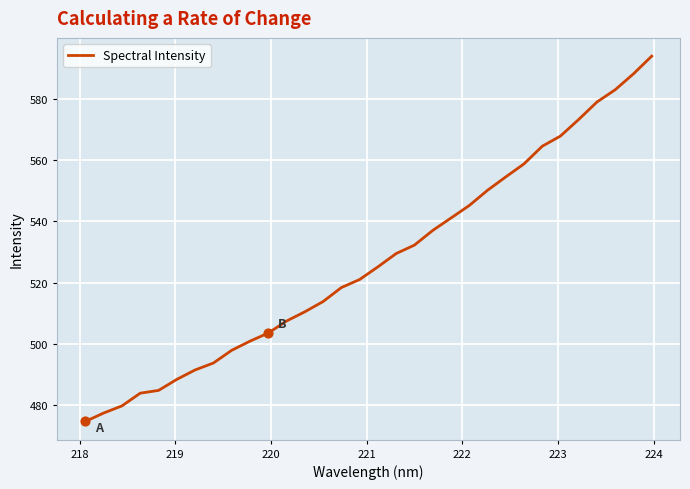

What is the smallest value displayed?

474.7